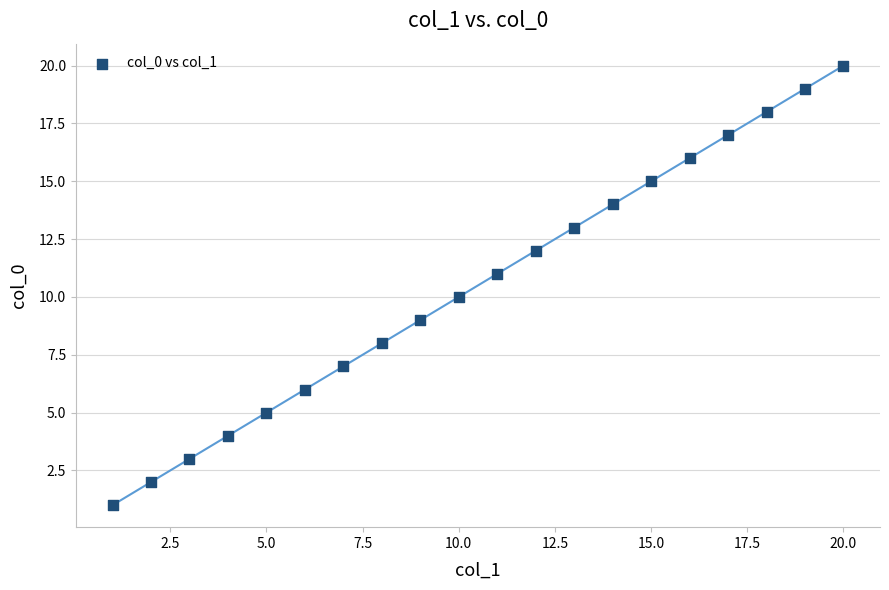

What is the range of X values (max minus min)?

19